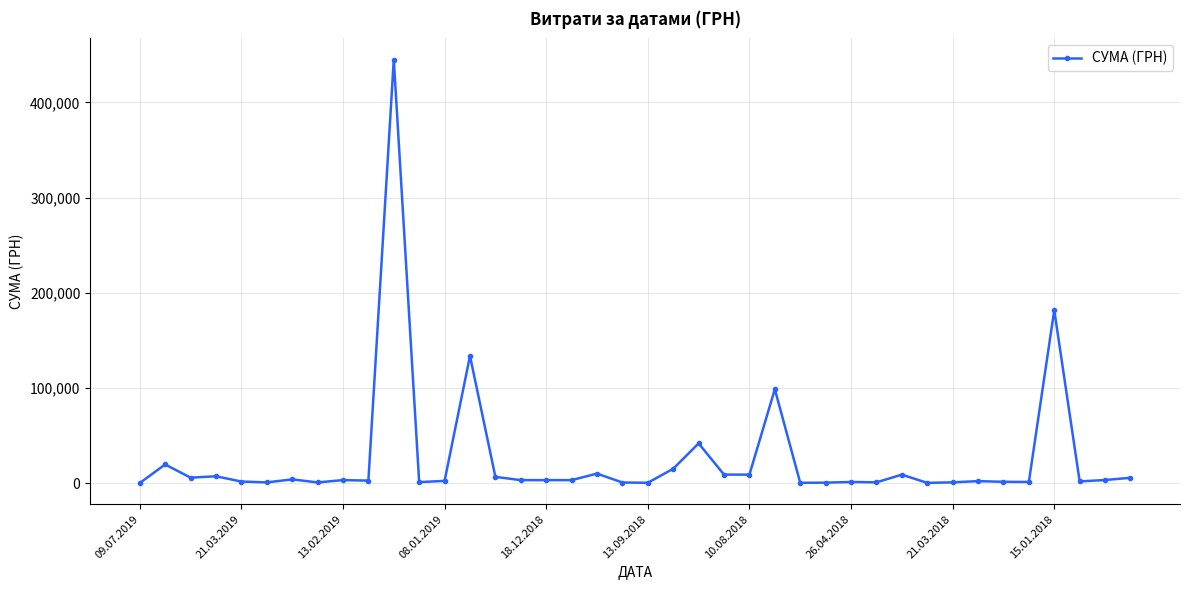

What is the average value?

26238.3